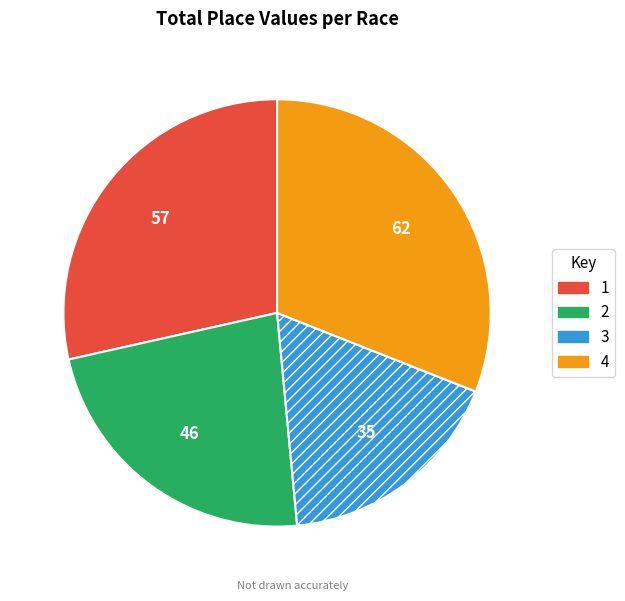

Is there any slice that represents more than half of the pie?

No